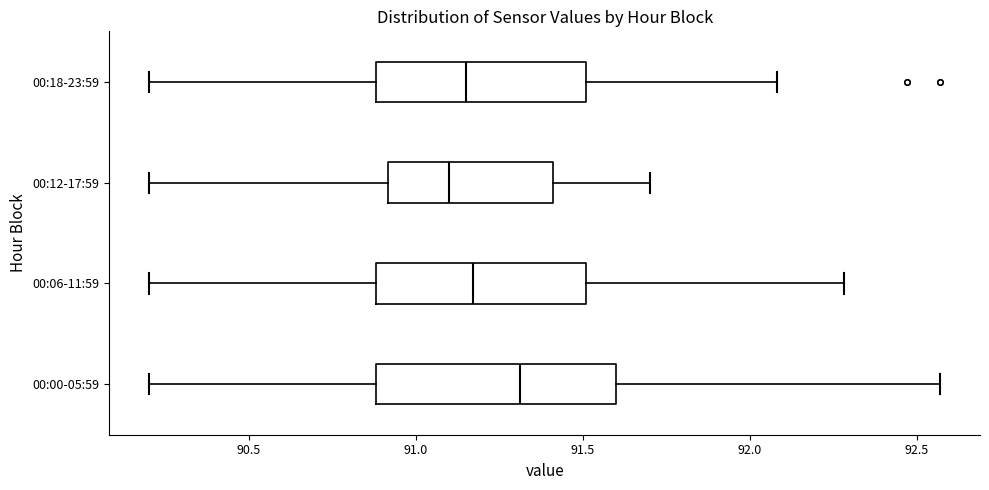

Which box is the widest, from its left edge to its right edge?

00:00-05:59